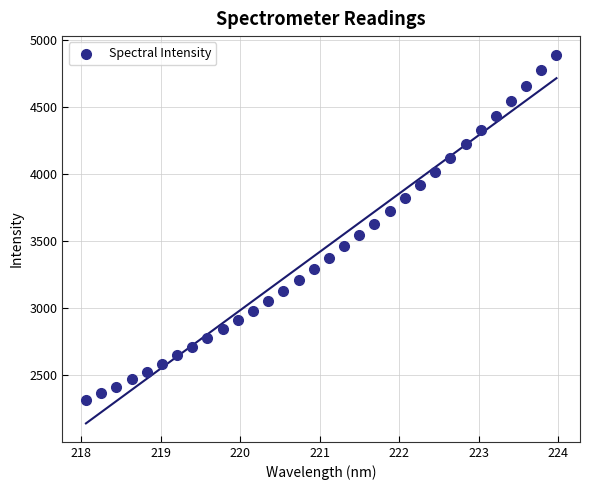

What is the range of Y values (max minus min)?

2579.0